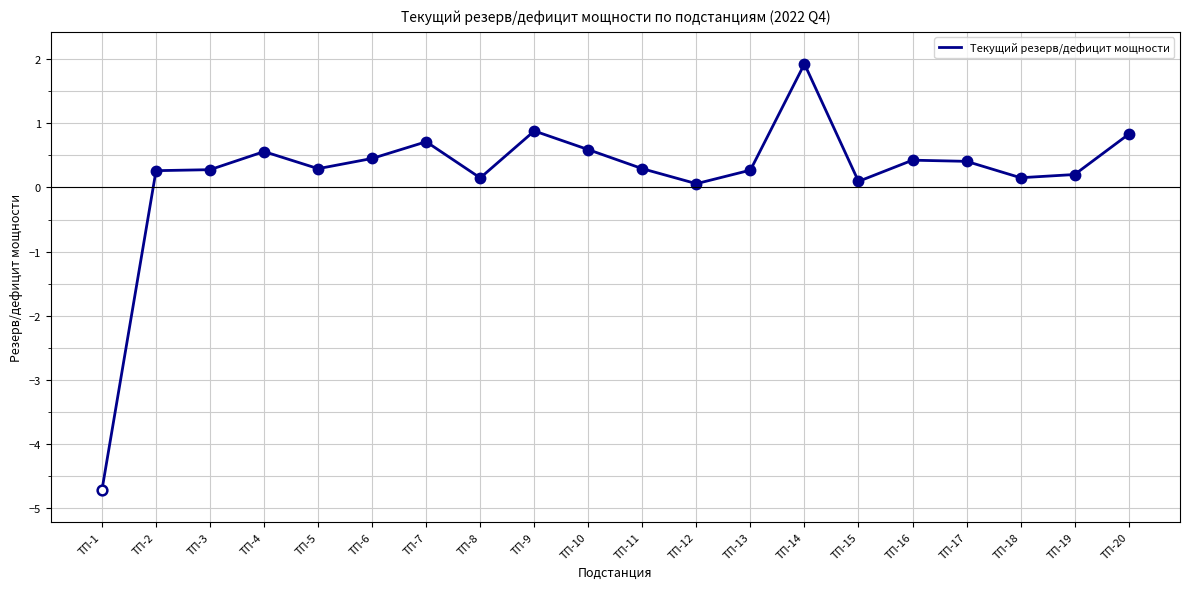

What is the approximate value at ТП-20?

0.8